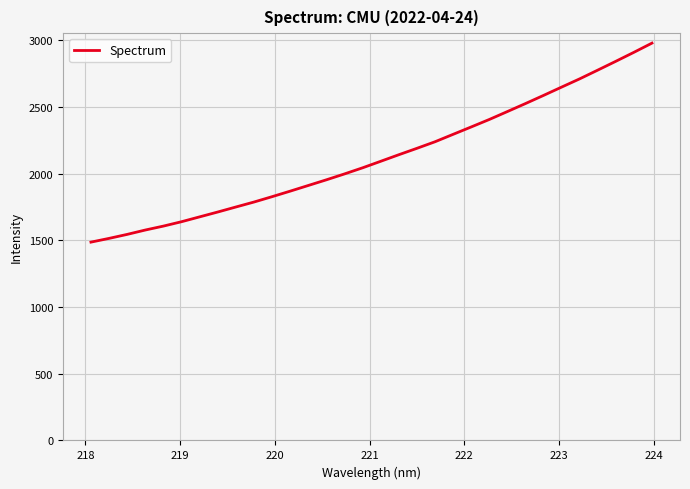

What is the difference between the maximum and minimum values?

1491.6